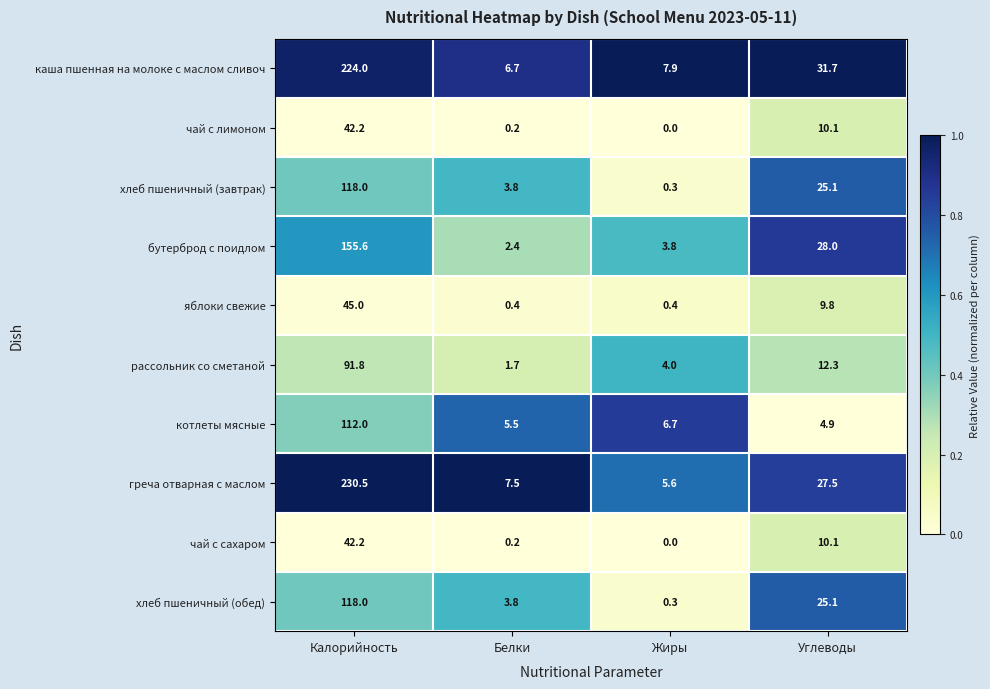

True or false: бутерброд с поидлом has a value of 2.4 at Белки.

True